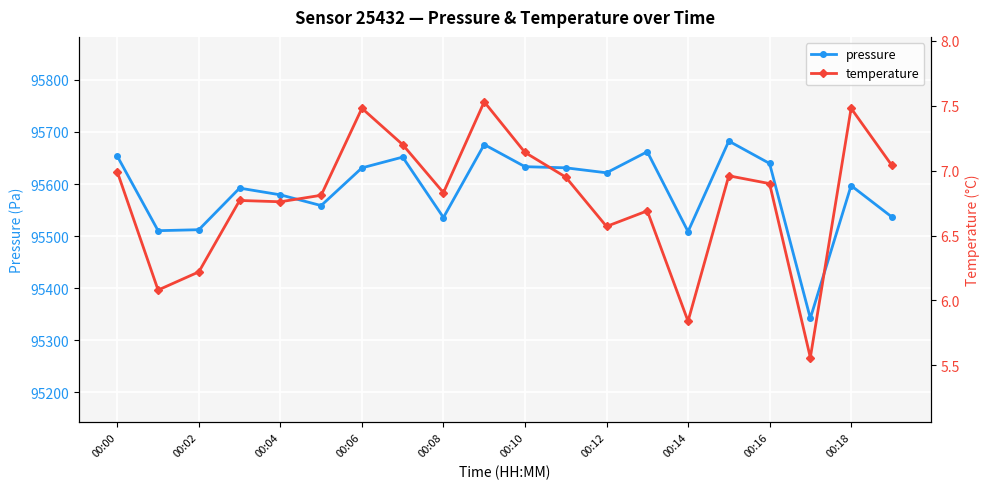

True or false: pressure has a value of 35634.0 at 00:18.

False